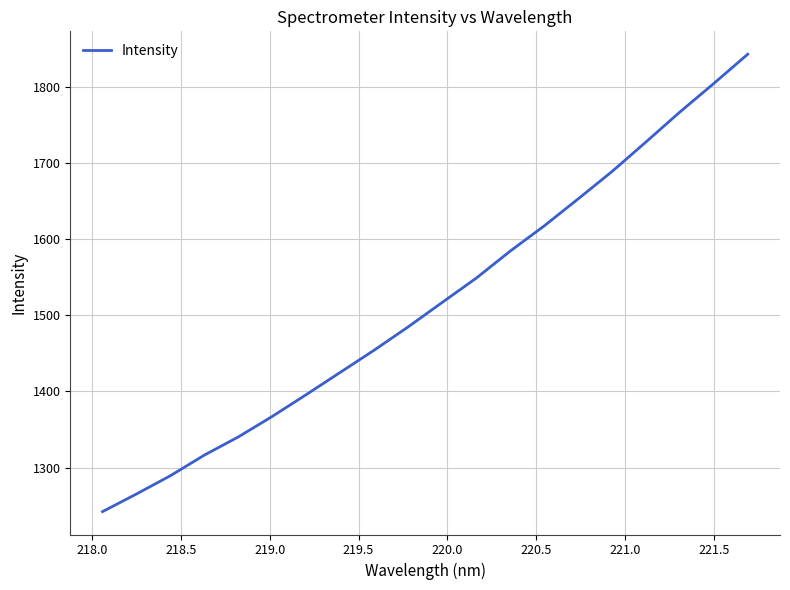

Reading left to right, what are all the values shown in this chart?

1242.2	1265.4	1289.4	1316.5	1340.4	1367.4	1396.0	1425.1	1454.3	1484.9	1516.9	1548.7	1584.2	1617.2	1652.7	1688.7	1727.5	1766.8	1804.3	1842.7